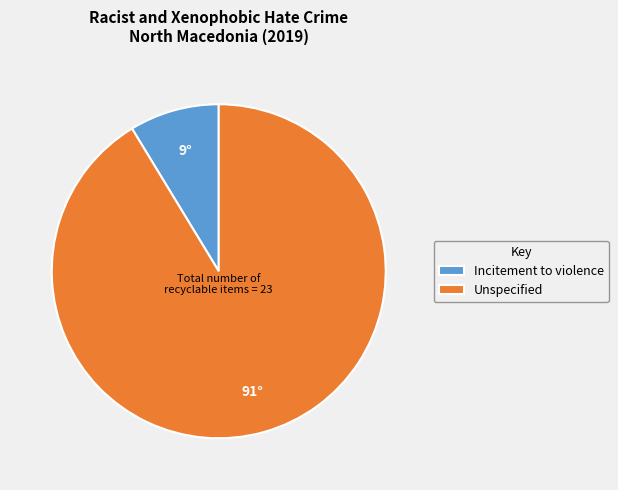

The Incitement to violence slice represents 16% of the pie. True or false?

False